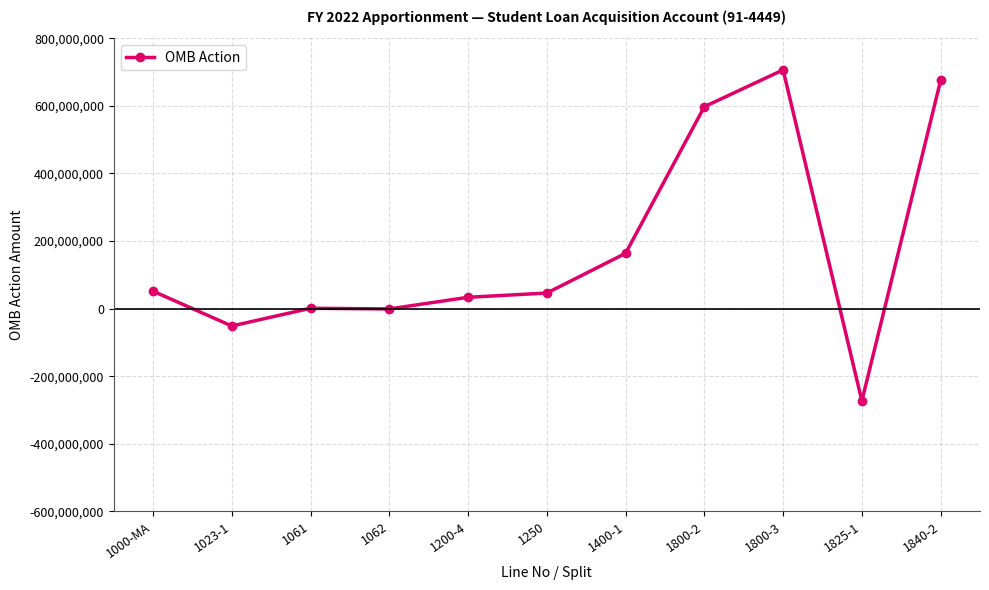

Is it true that the value at 1825-1 is -124155001?

False